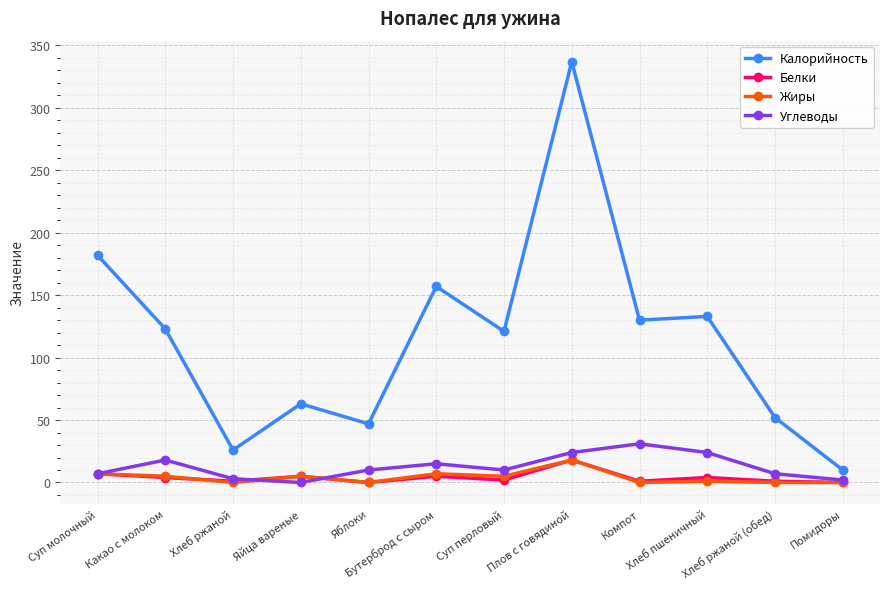

What position from the right is Хлеб ржаной?

10